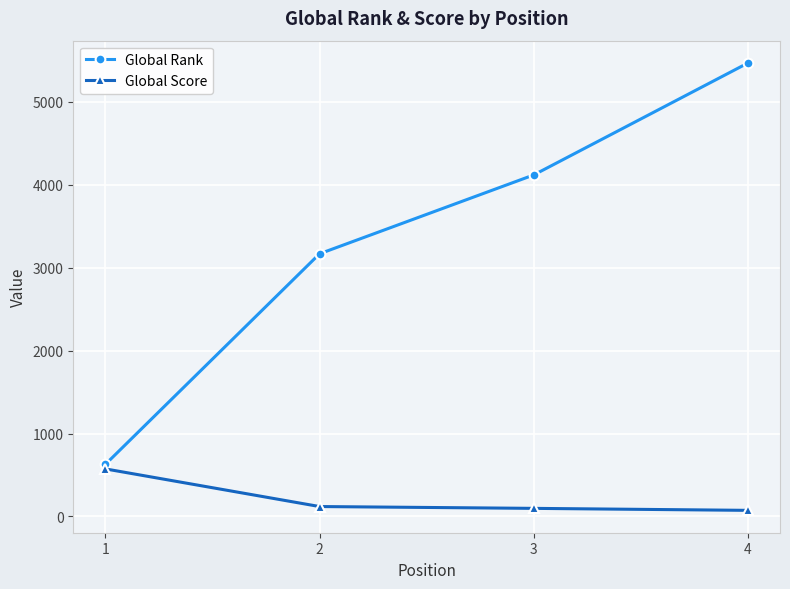

What is the approximate value of Global Score at 2?

120